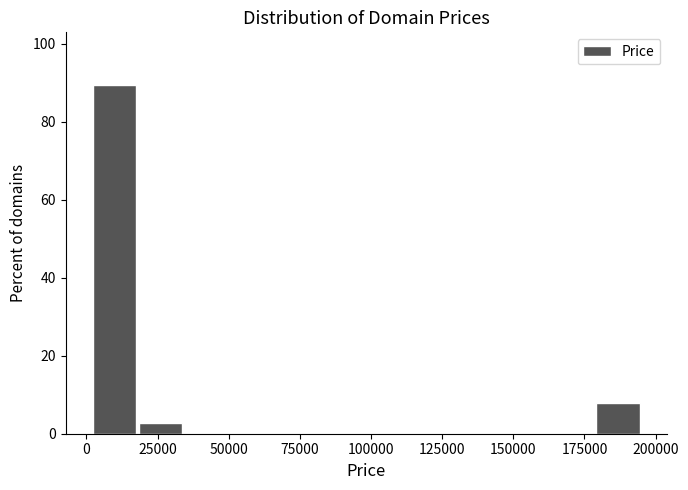

Read against the x-axis, roughly where is the centre of the tallest bar?

10000